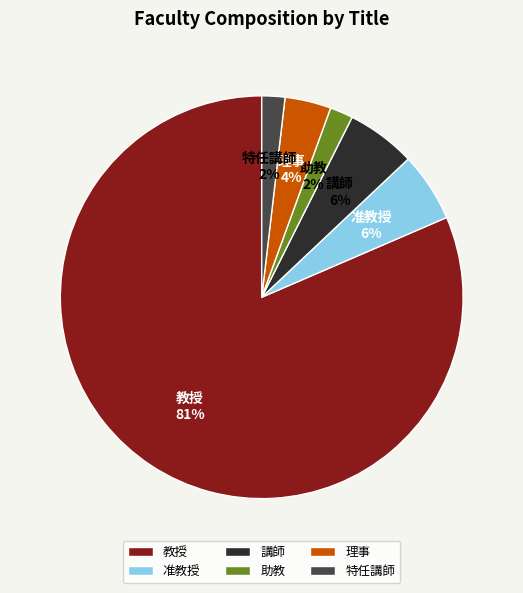

To the nearest percent, what percentage of the pie is 准教授?

6%